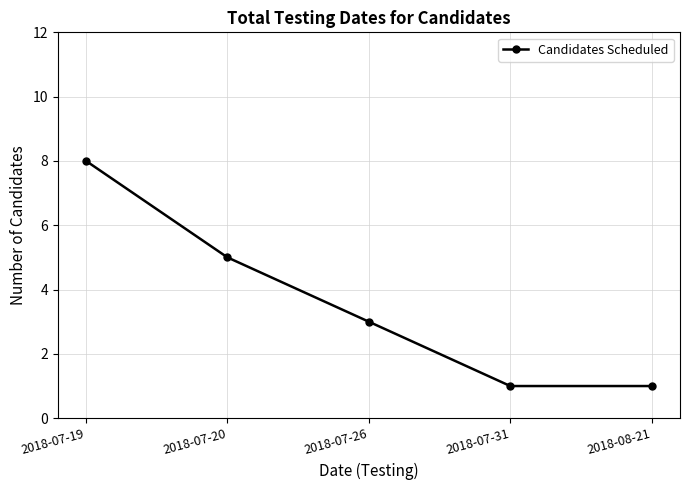

What is the minimum value shown in the chart?

1